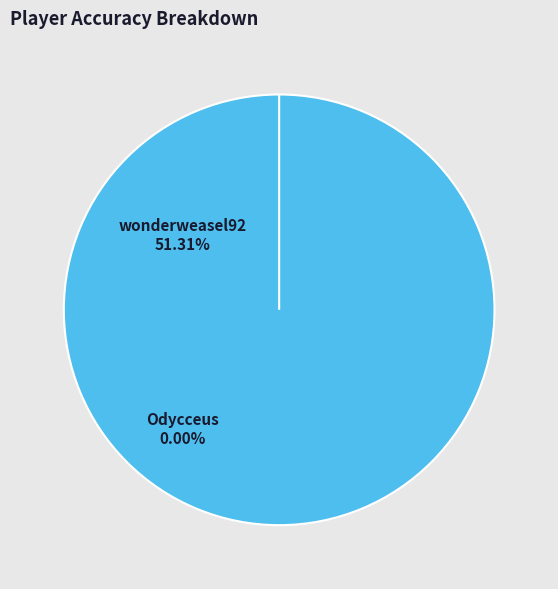

What is the largest slice in the pie chart?

wonderweasel92